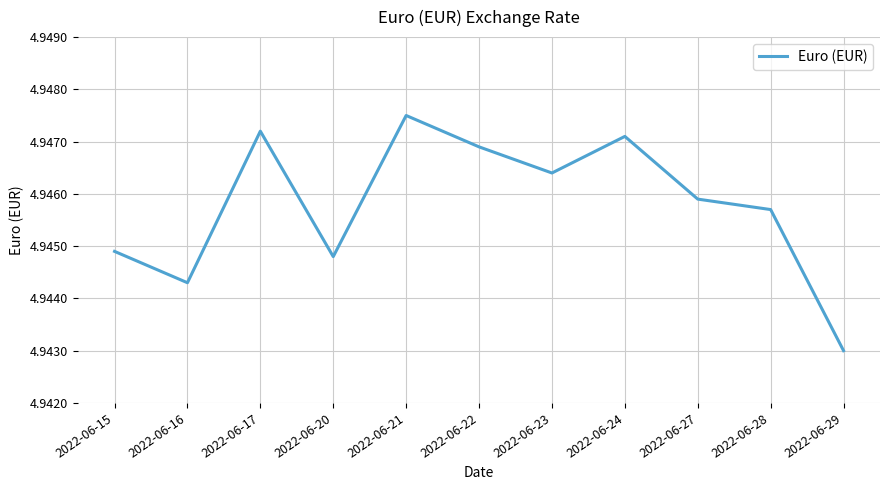

At which category does the chart reach its minimum across all series?

2022-06-29